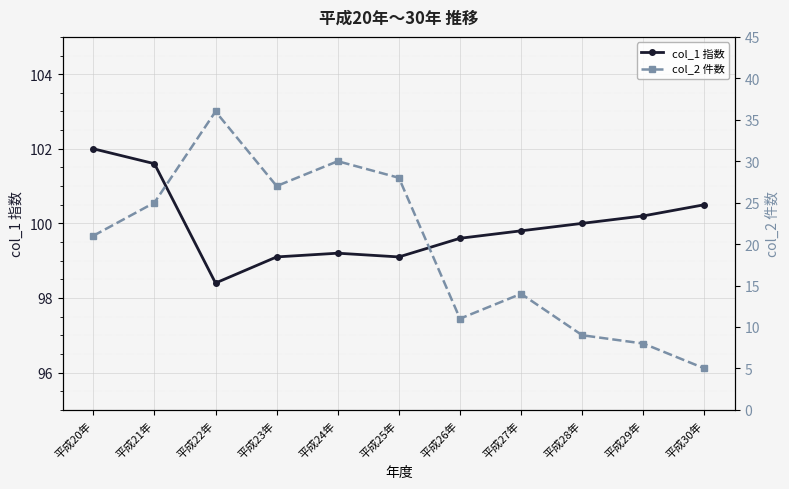

How many interior local peaks does the col_1 指数 series have?

1